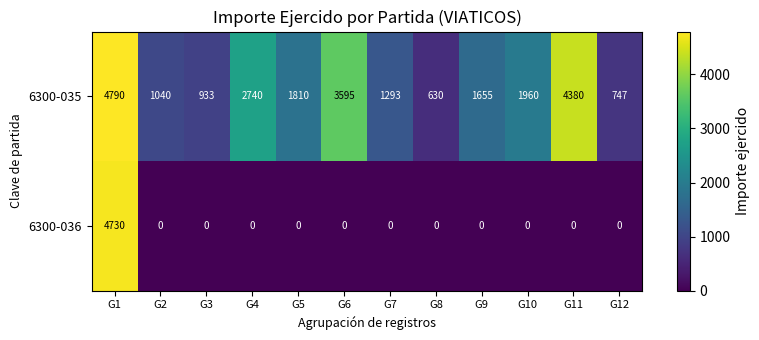

Reading left to right, what are all the values shown in this chart?

6300-035: G1=4790	G2=1040	G3=933	G4=2740	G5=1810	G6=3595	G7=1293	G8=630	G9=1655	G10=1960	G11=4380	G12=747
6300-036: G1=4730	G2=0	G3=0	G4=0	G5=0	G6=0	G7=0	G8=0	G9=0	G10=0	G11=0	G12=0